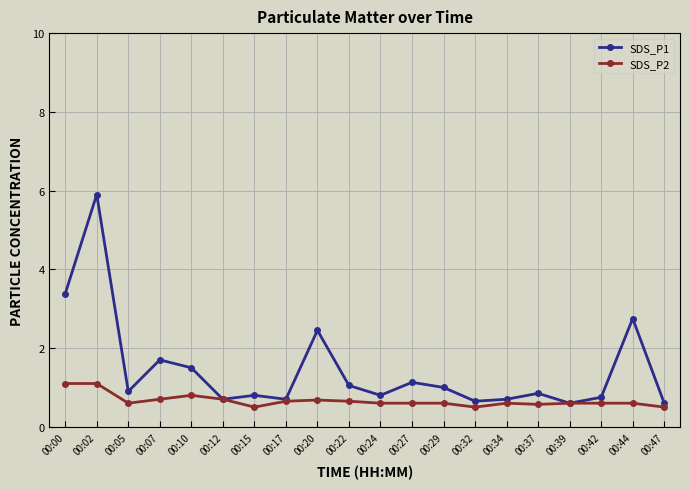

Is the value of SDS_P2 at 00:15 greater than the value of SDS_P1 at 00:20?

No